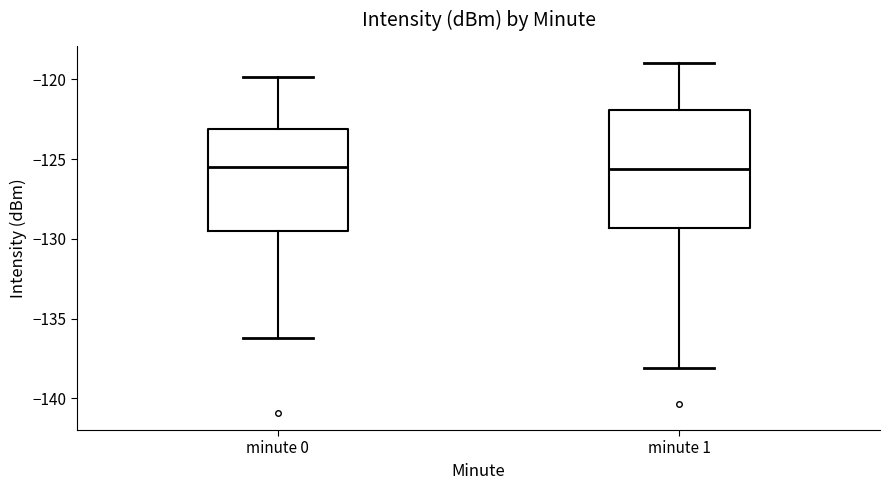

Where is the upper edge of the box for minute 1 on the y-axis? The values are not printed on the chart, so give them approximately, as read against the axis.

-122.0